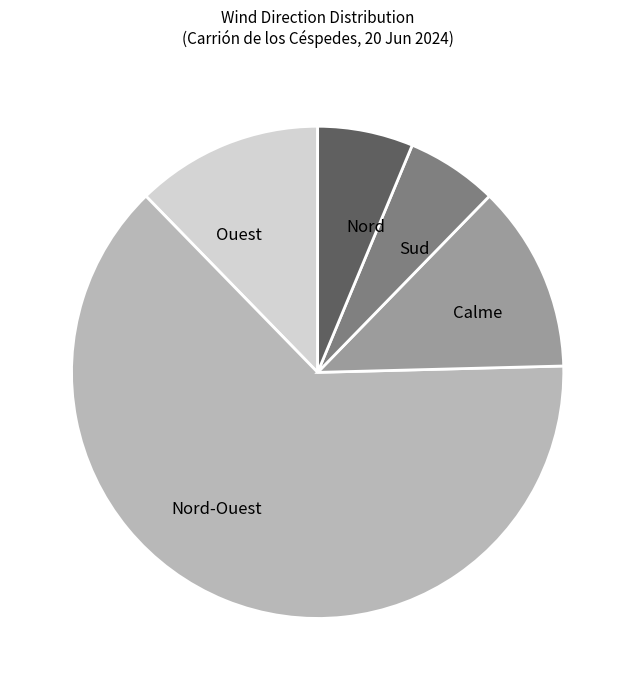

Approximately how many times larger is the value at Nord-Ouest compared to Nord?

10.1